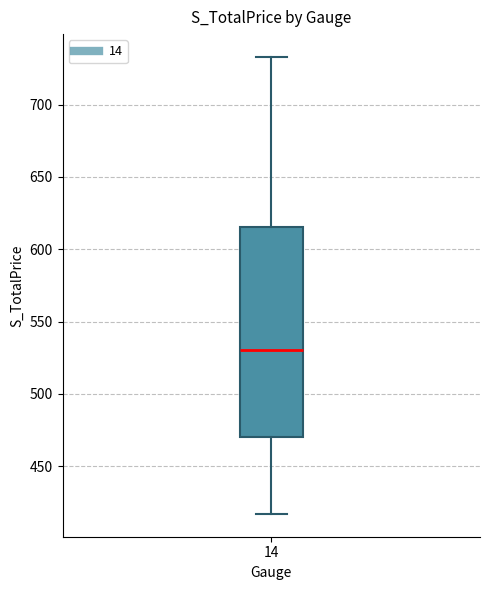

Read this box plot against the y-axis: the position of the median line, the range covered by the box, and the ends of both whiskers. The values are not printed on the chart, so give them approximately, as read against the axis.

median 530, box 470 to 615, whiskers 415 to 735